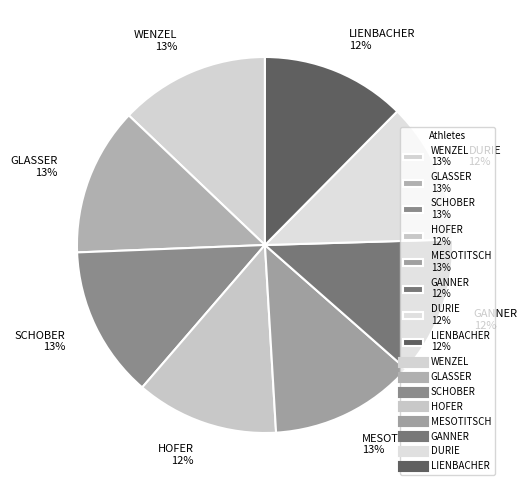

Is there any slice that represents more than half of the pie?

No